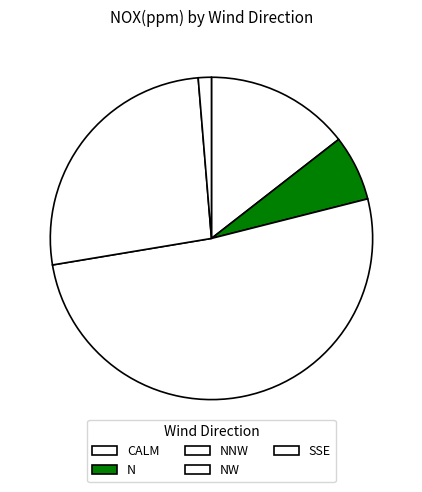

Do NNW and NW together represent more than half of the pie?

Yes